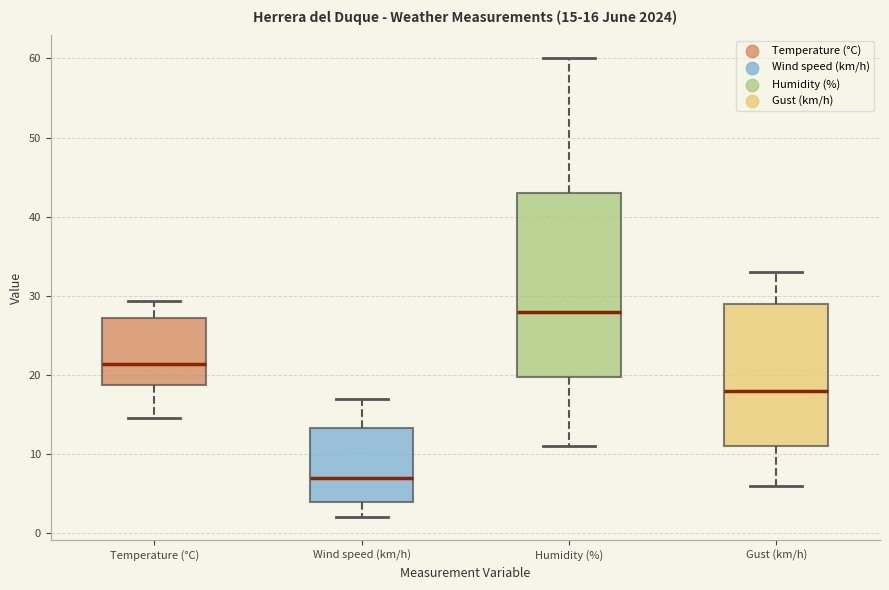

Which box's median line is the lowest?

Wind speed (km/h)